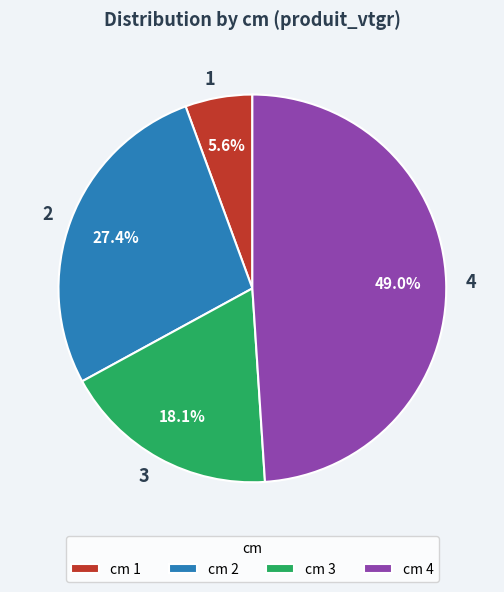

What percentage is the 2 slice, to the nearest percent?

27%